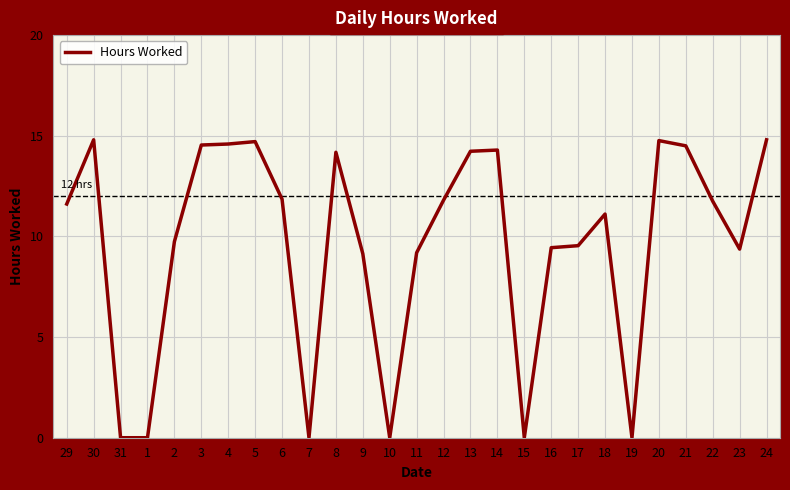

What is the greatest value displayed?

14.8